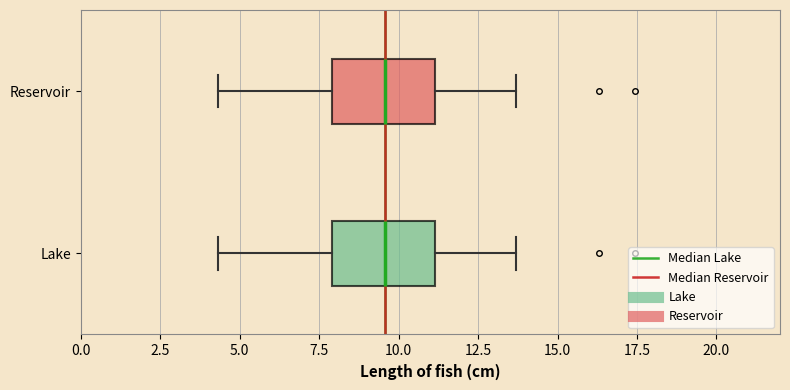

Where does the right whisker of the box for Reservoir end on the x-axis? The values are not printed on the chart, so give them approximately, as read against the axis.

13.5